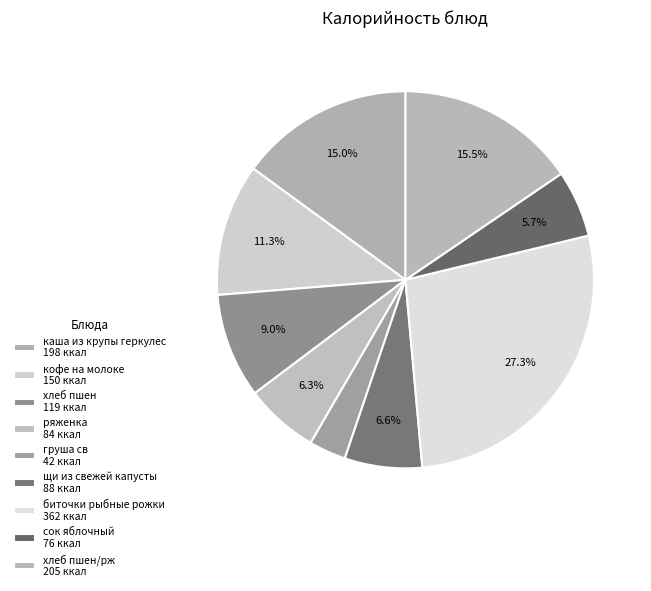

How many segments does this pie chart have?

9